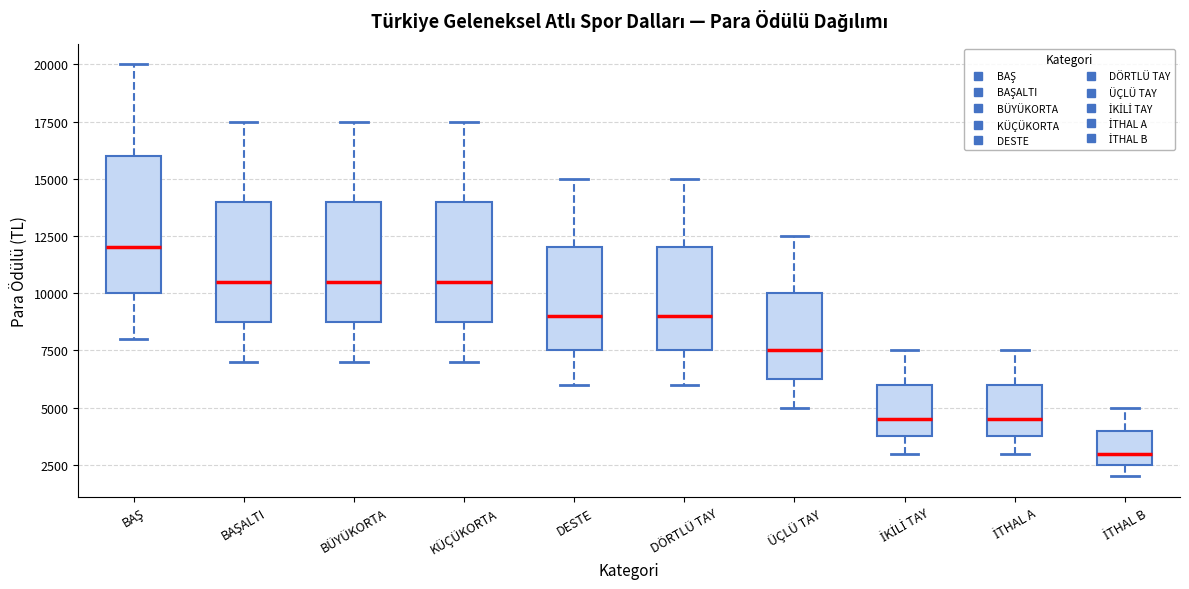

Comparing the boxes themselves (not the whiskers), which one is the tallest?

BAŞ